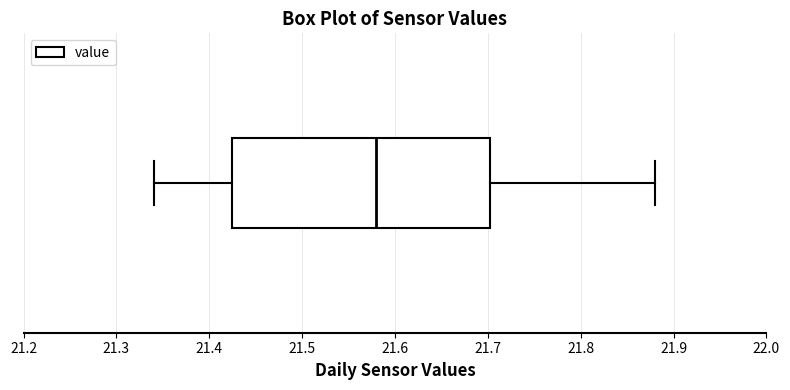

Read this box plot against the x-axis: the position of the median line, the range covered by the box, and the ends of both whiskers. The values are not printed on the chart, so give them approximately, as read against the axis.

median 21.58, box 21.43 to 21.70, whiskers 21.34 to 21.88